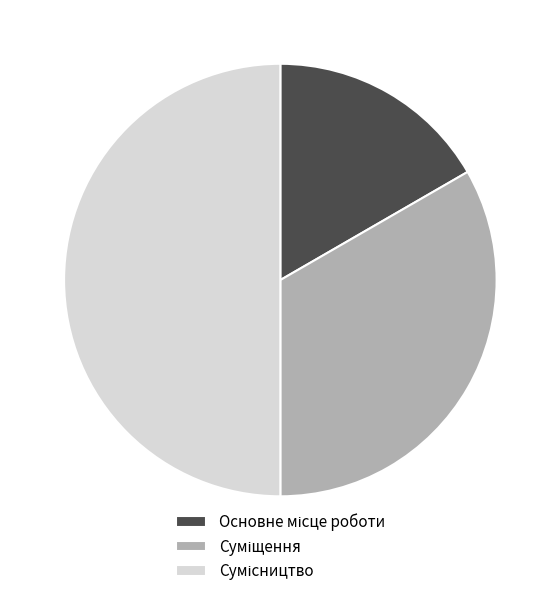

How many slices are in this pie chart?

3